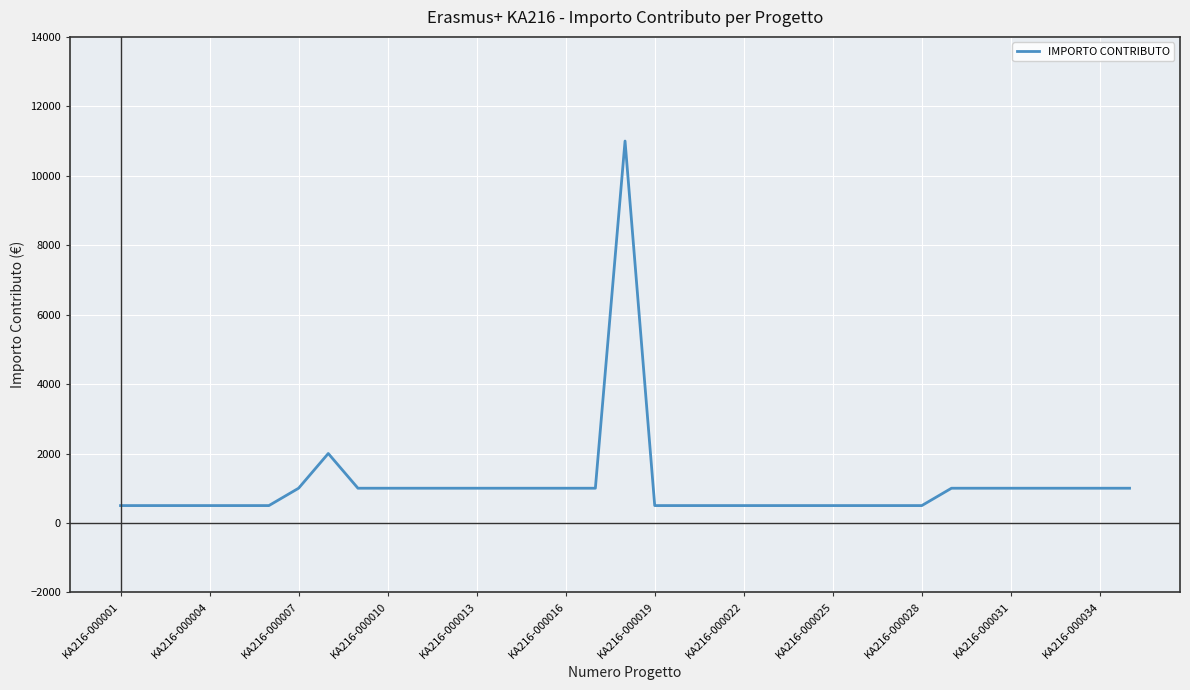

What is the greatest value displayed?

11000